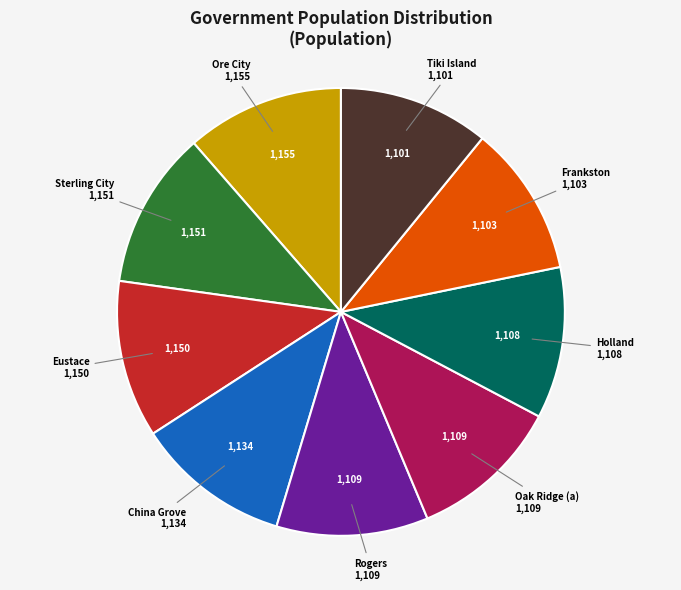

Is it true that Oak Ridge (a) is 1% of the pie?

False